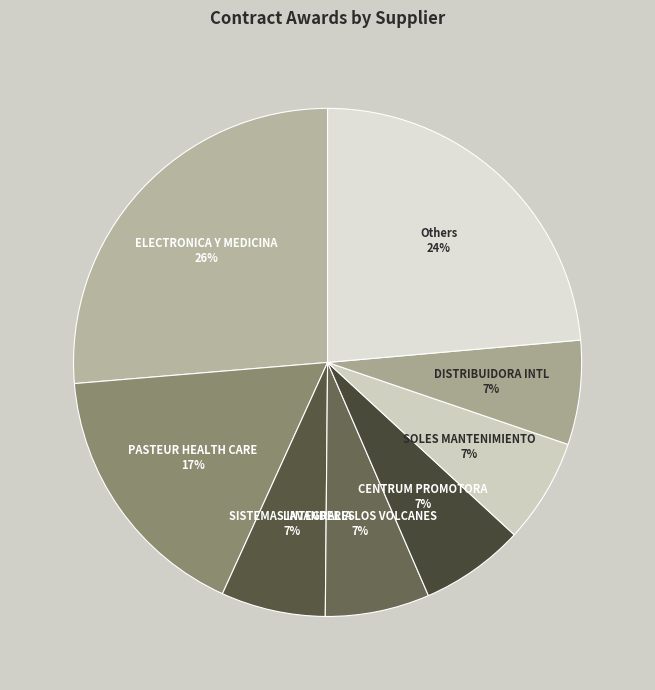

Is there any slice that represents more than half of the pie?

No